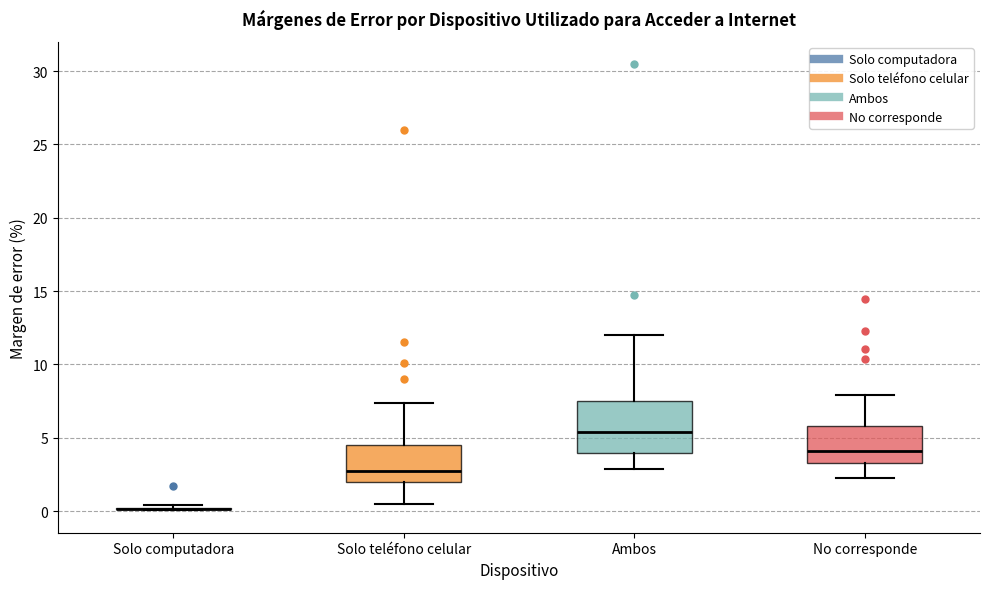

Which box is the tallest, from its lower edge to its upper edge?

Ambos